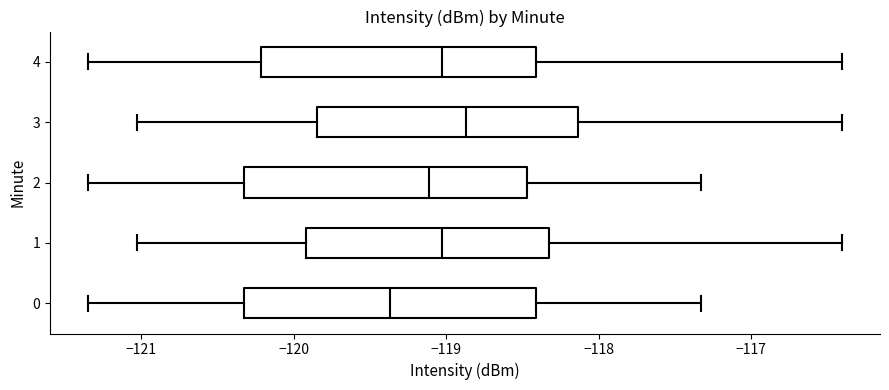

Reading bottom to top, transcribe this box plot: for each box, give where its median line is, the range the box spans, and where its two whiskers end, as read against the x-axis. The values are not printed on the chart, so give them approximately, as read against the axis.

0: median -119.4, box -120.3 to -118.4, whiskers -121.4 to -117.3
1: median -119.0, box -119.9 to -118.3, whiskers -121.0 to -116.4
2: median -119.1, box -120.3 to -118.5, whiskers -121.4 to -117.3
3: median -118.9, box -119.8 to -118.1, whiskers -121.0 to -116.4
4: median -119.0, box -120.2 to -118.4, whiskers -121.4 to -116.4